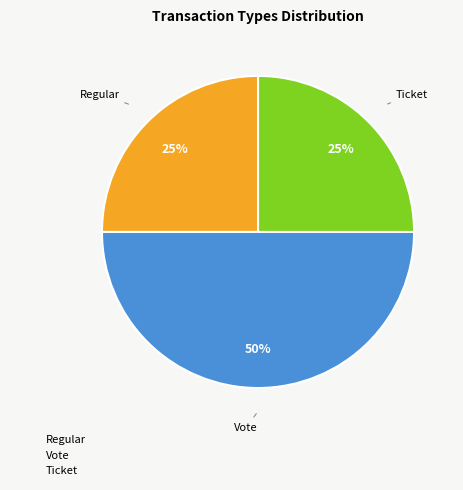

The Vote slice represents 50% of the pie. True or false?

True